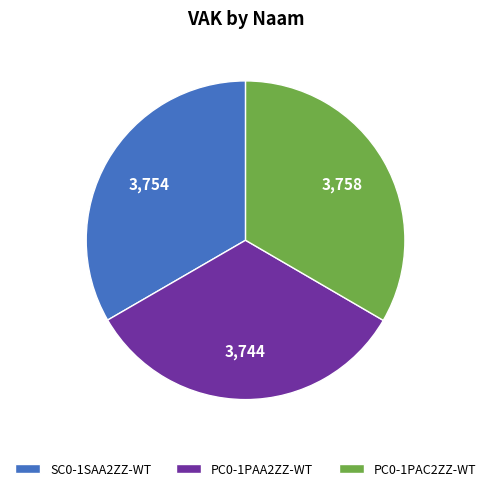

The SC0-1SAA2ZZ-WT slice represents 33% of the pie. True or false?

True